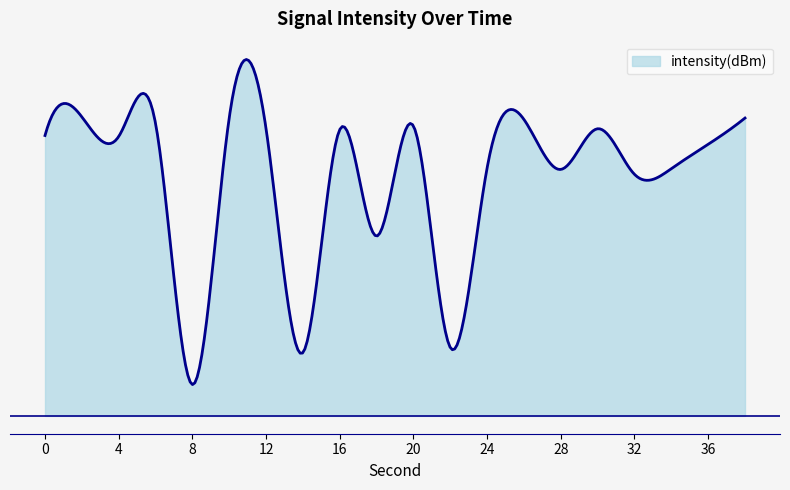

The value at 18 is -148.9. True or false?

False